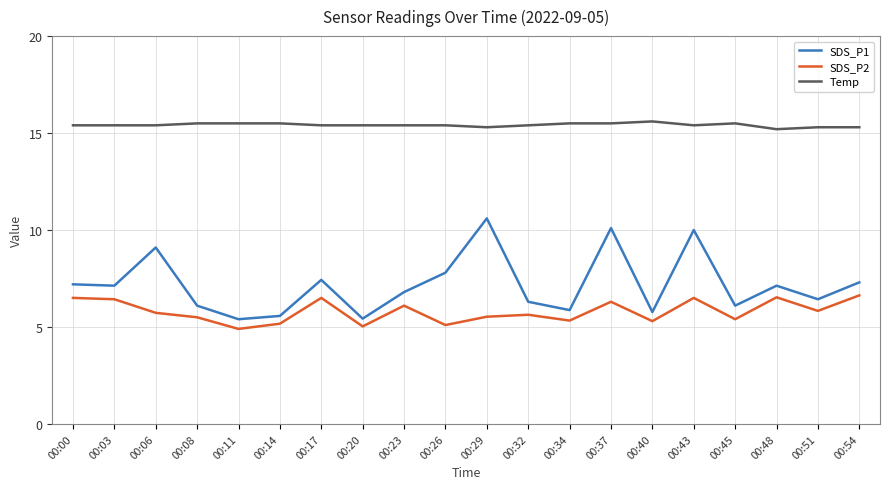

What is the minimum value shown in the chart?

4.9